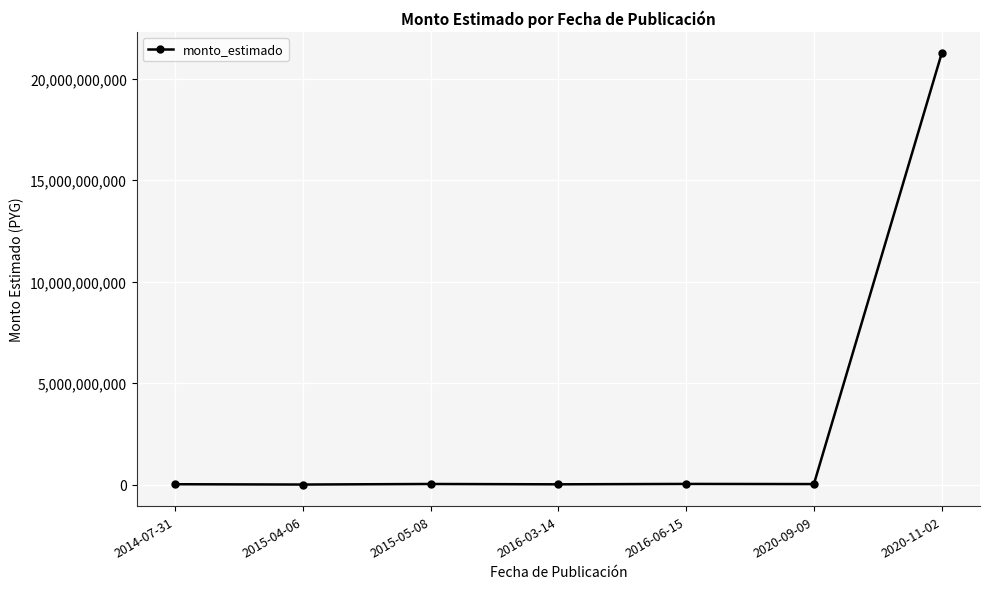

What is the maximum value shown in the chart?

21240180000